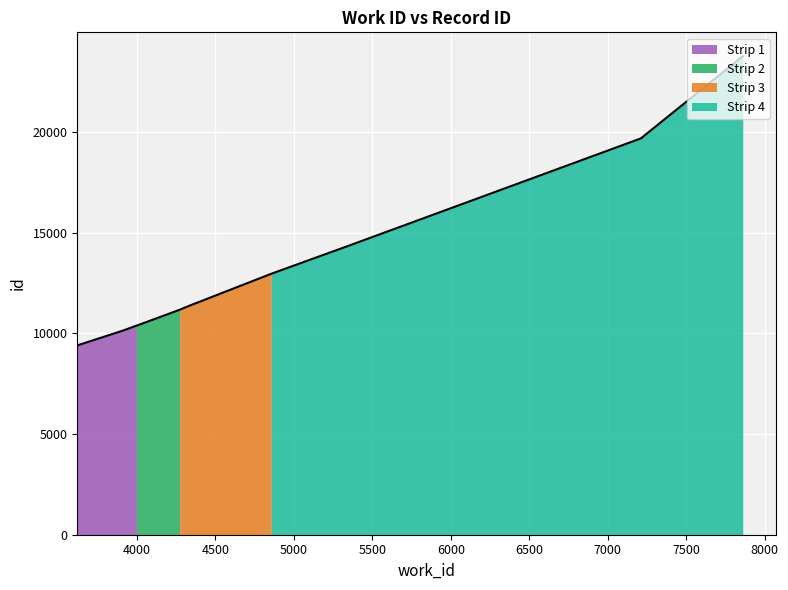

What is the average value?

13355